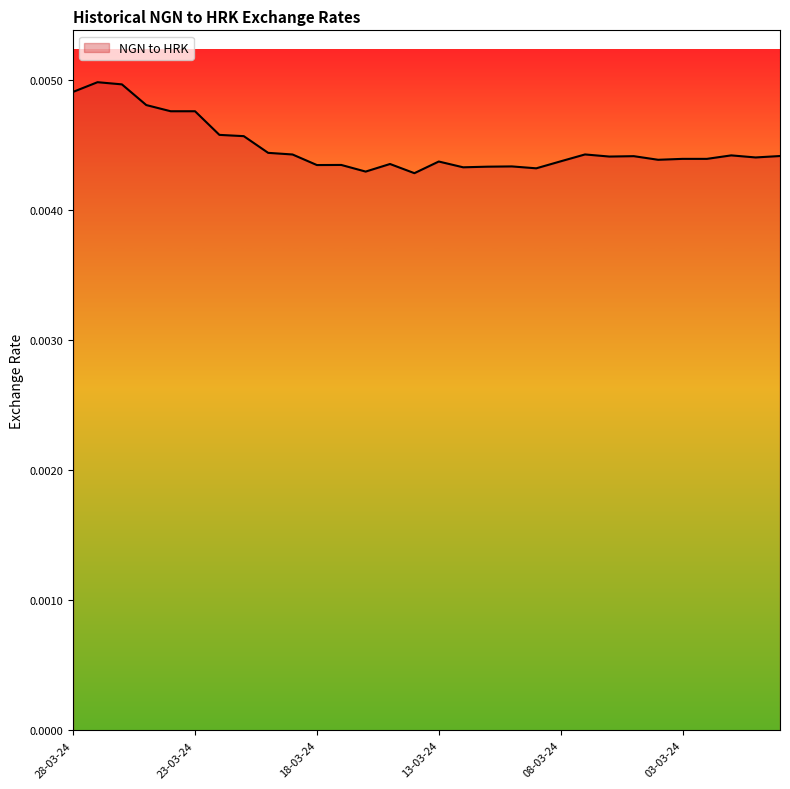

How many lines are shown in the chart?

1